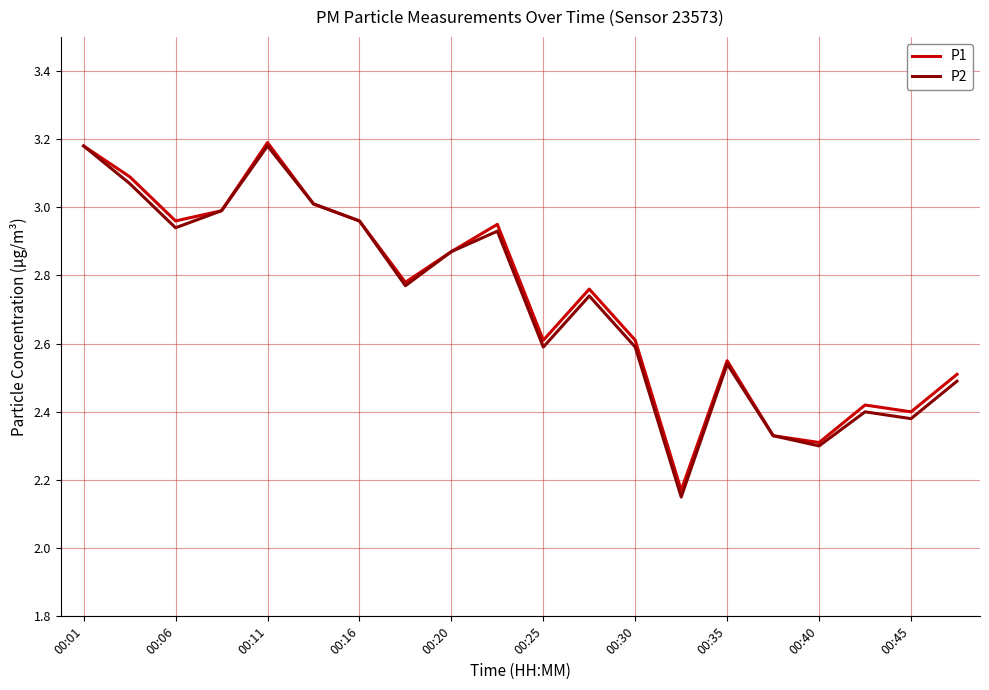

Which series has the largest range (max minus min)?

P2